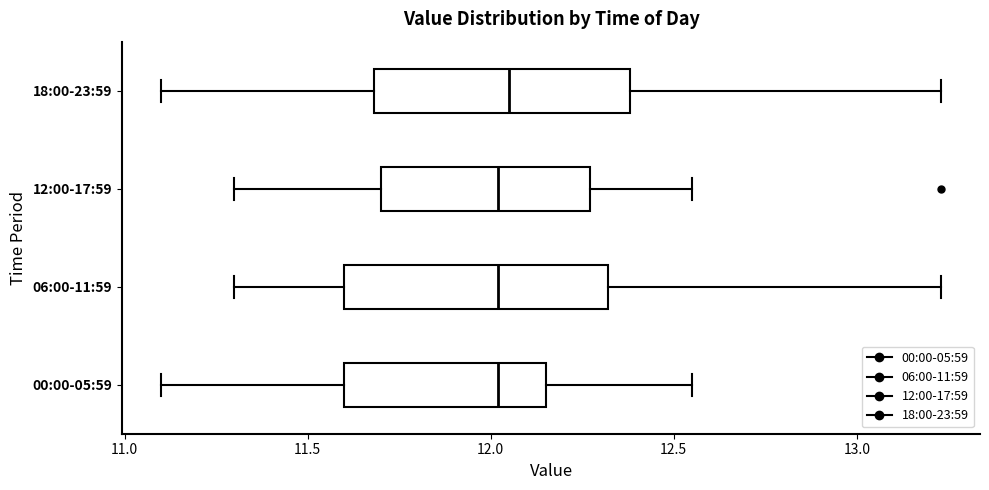

Reading bottom to top, read every box against the x-axis: the position of its median line, the range the box covers, and the ends of its whiskers. The values are not printed on the chart, so give them approximately, as read against the axis.

00:00-05:59: median 12.00, box 11.60 to 12.15, whiskers 11.10 to 12.55
06:00-11:59: median 12.00, box 11.60 to 12.30, whiskers 11.30 to 13.25
12:00-17:59: median 12.00, box 11.70 to 12.25, whiskers 11.30 to 12.55
18:00-23:59: median 12.05, box 11.70 to 12.40, whiskers 11.10 to 13.25